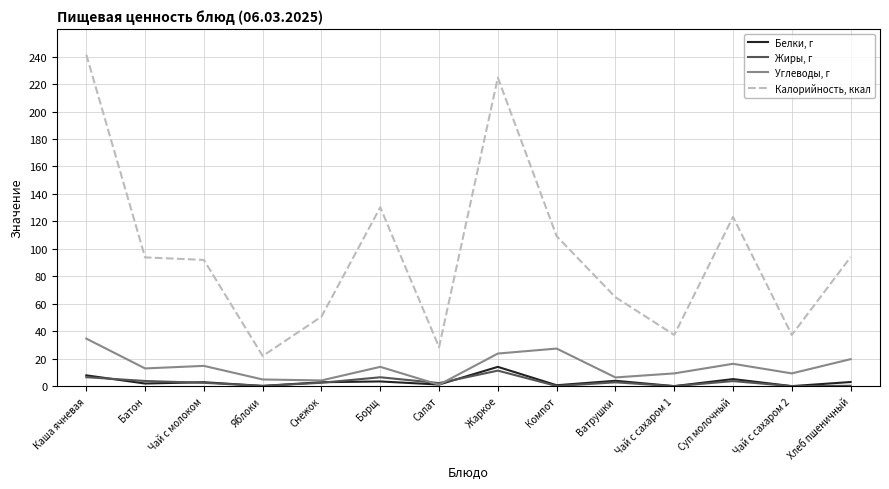

Which series has the largest range (max minus min)?

Калорийность, ккал